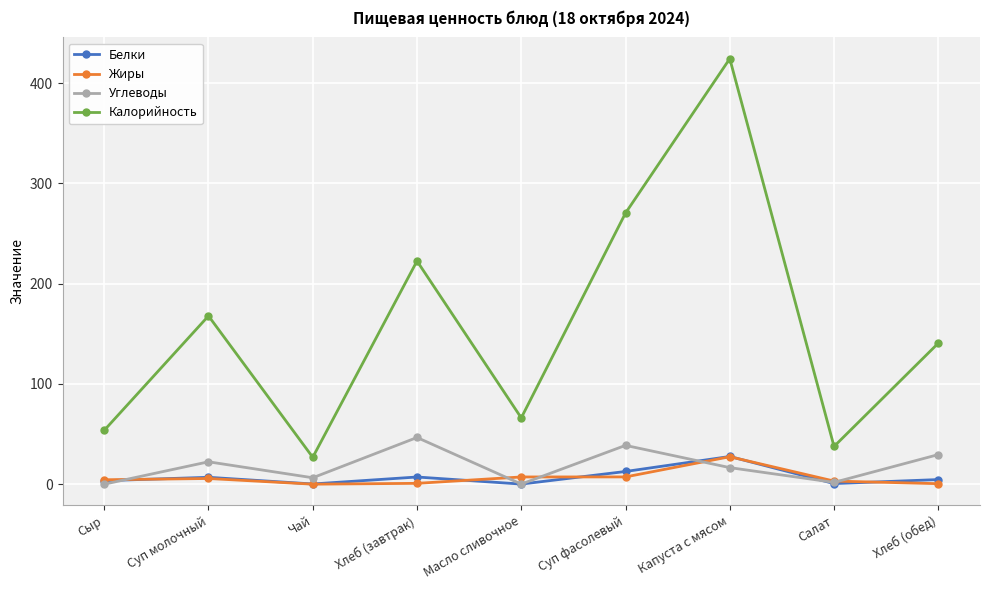

Is it true that Калорийность equals 53.7 at Сыр?

True